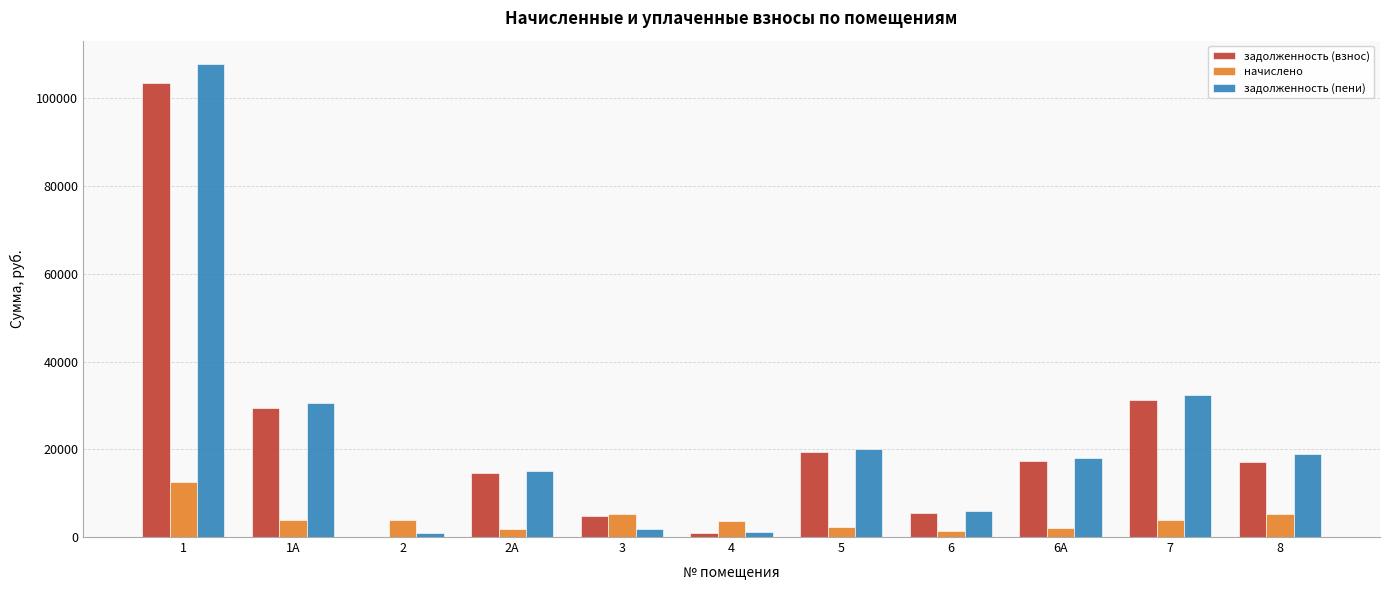

Where does the задолженность (пени) series first go above 18005?

1